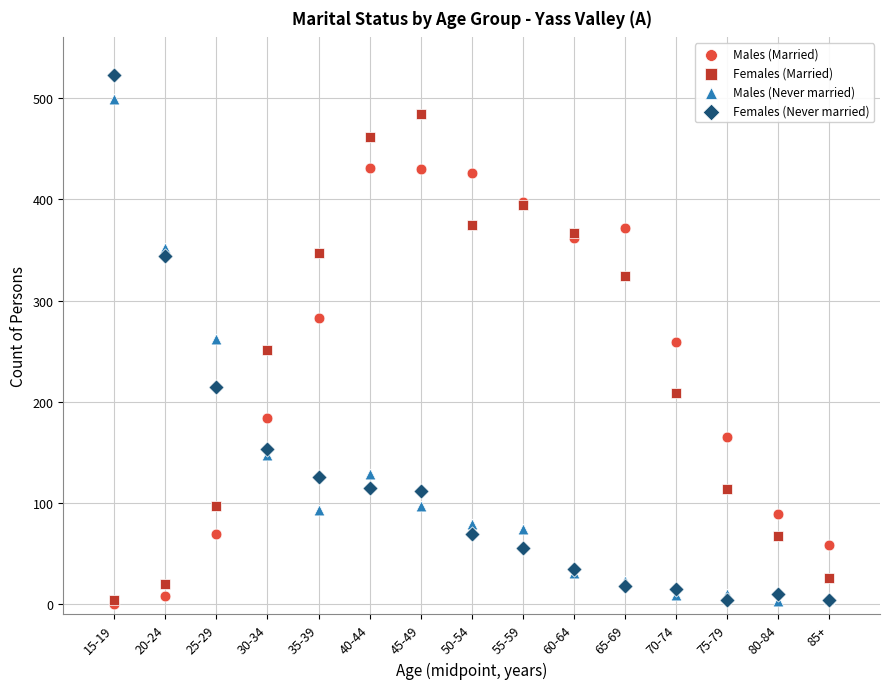

Which series reaches the maximum Y coordinate?

Females (Never married)